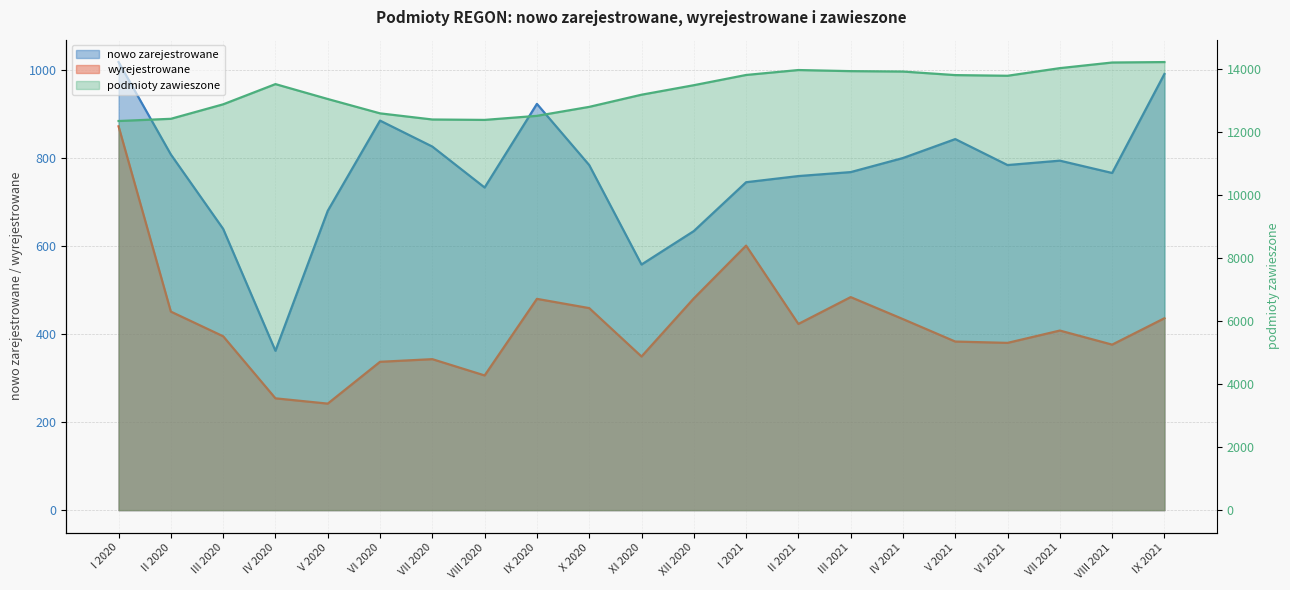

True or false: nowo zarejestrowane and podmioty zawieszone cross at least once.

False